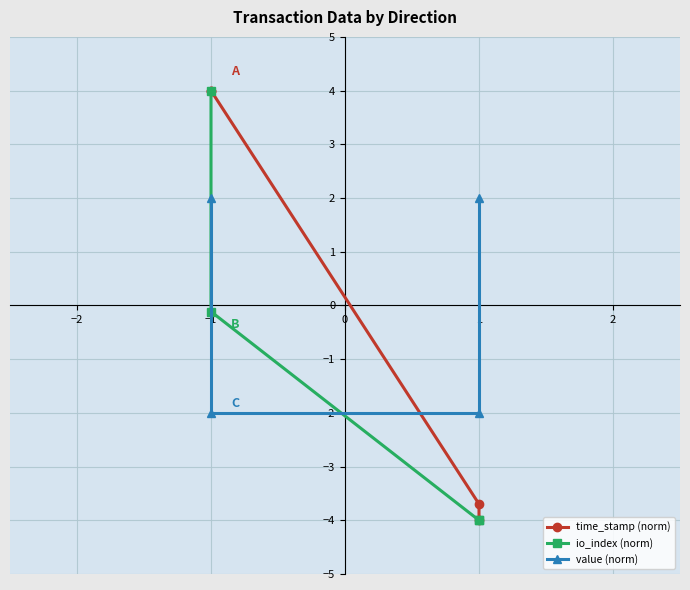

What value does the io_index (norm) series have at 1?

-4.0